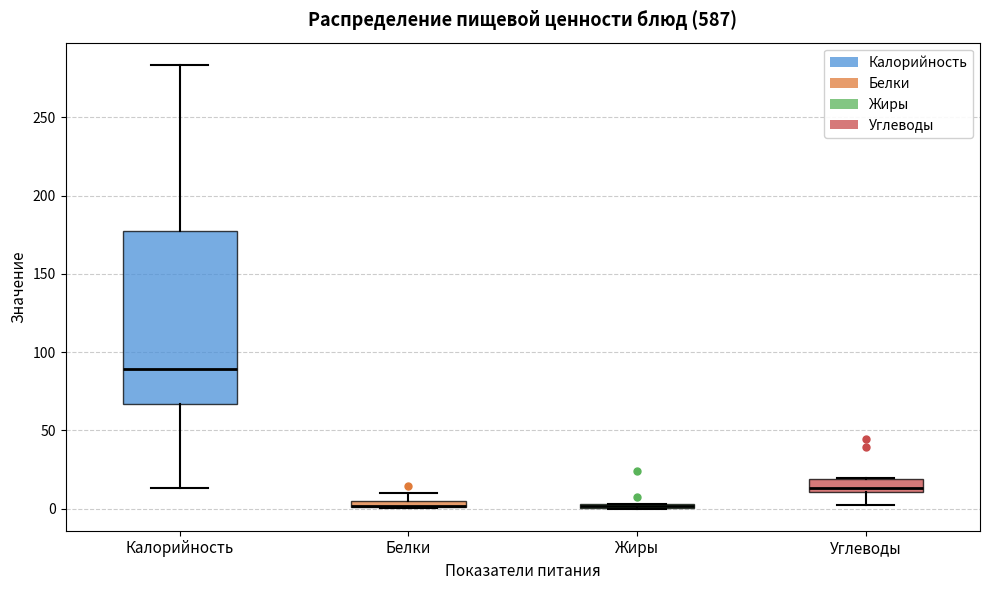

Comparing the boxes themselves (not the whiskers), which one is the tallest?

Калорийность